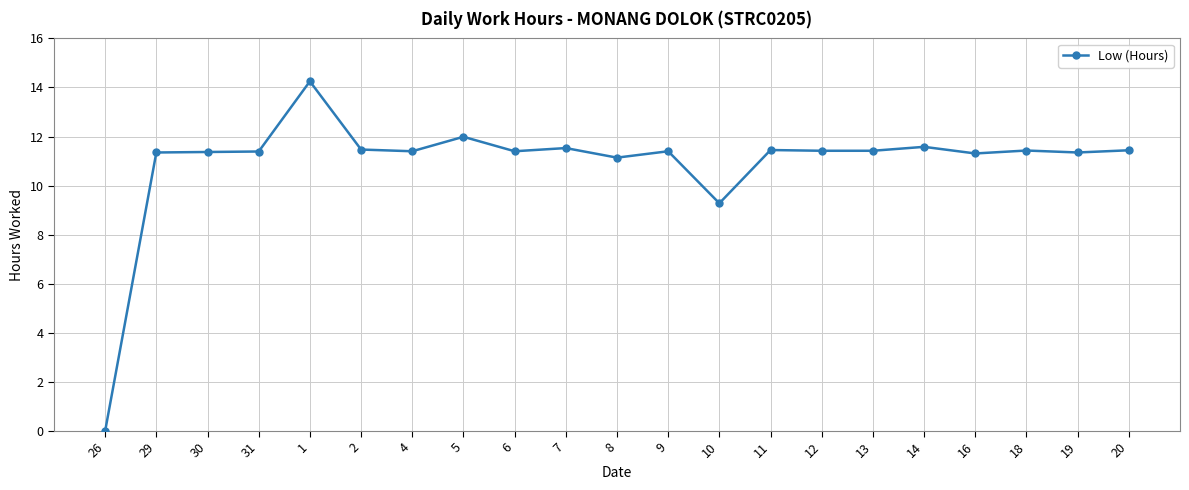

What is the value of the 7th point from the left?

11.4